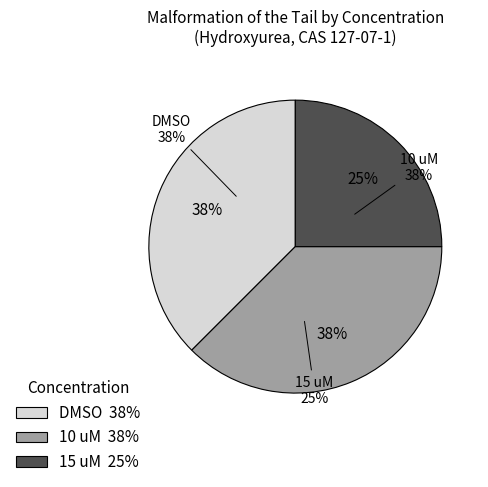

Does any single category account for the majority?

No